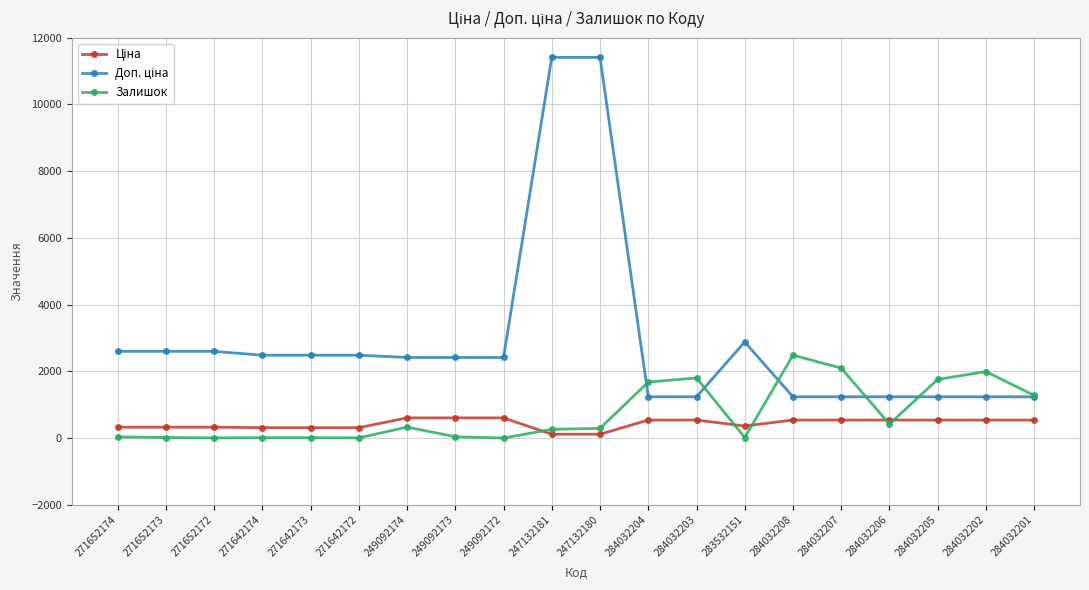

Is it true that Залишок equals 15.0 at 283532151?

True